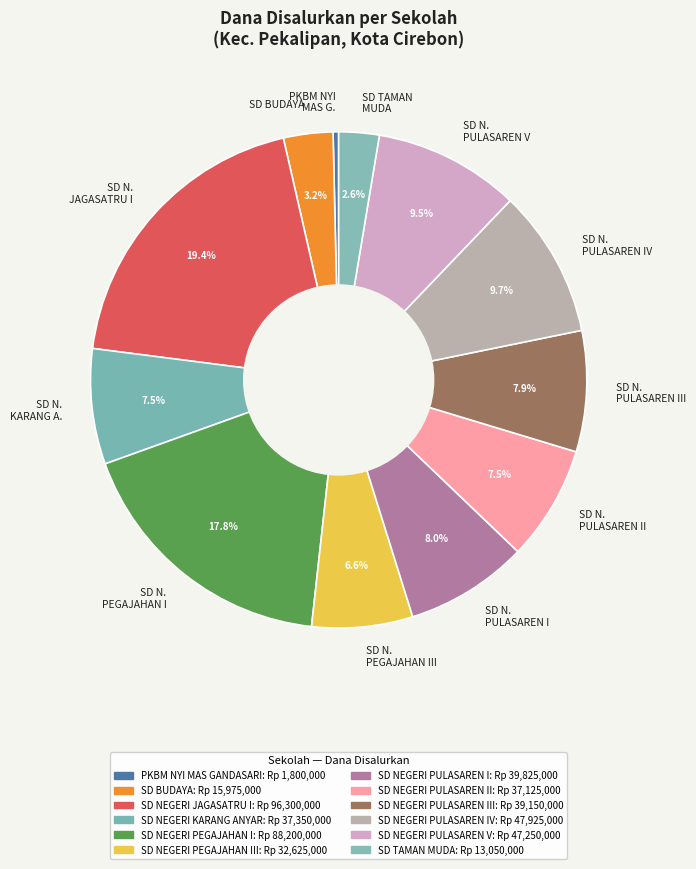

What is the total percentage of SD N. PULASAREN IV and SD N. PULASAREN I?

17.7%